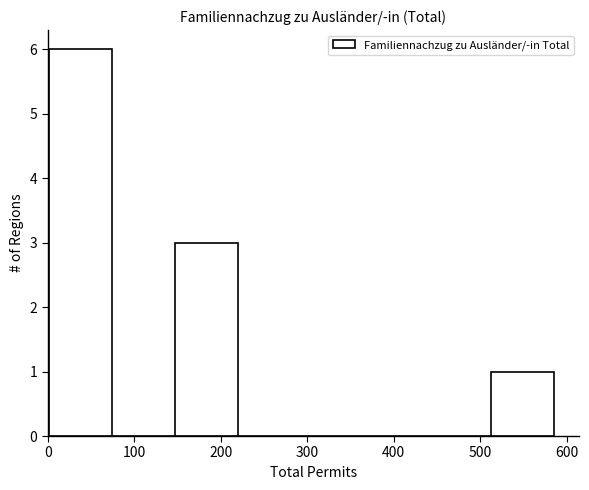

Over which range of the x-axis is the bar tallest?

1 to 74